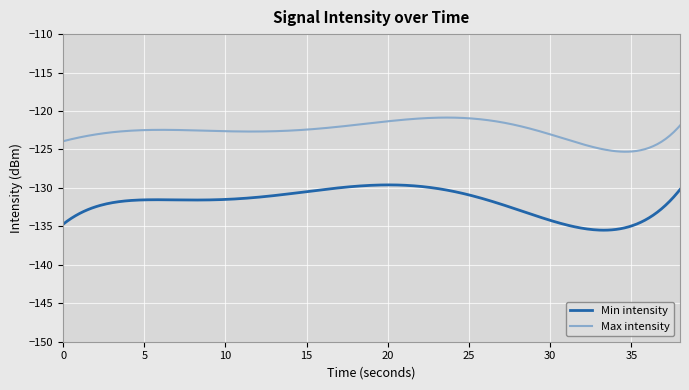

What is the difference between the maximum and minimum values in the Min intensity series?

5.9